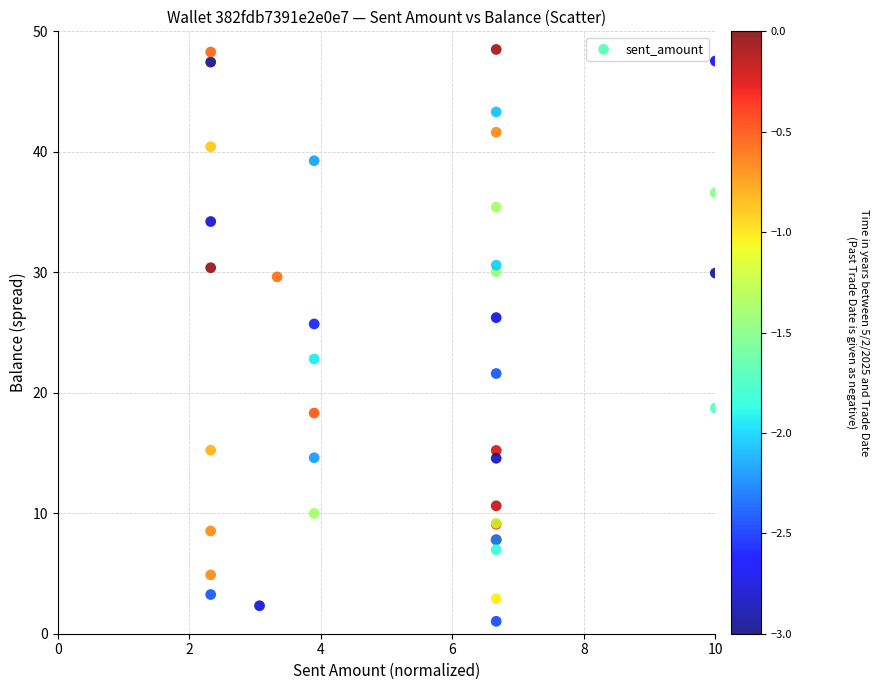

What Y value in the scatter plot is closest to 24?

22.8